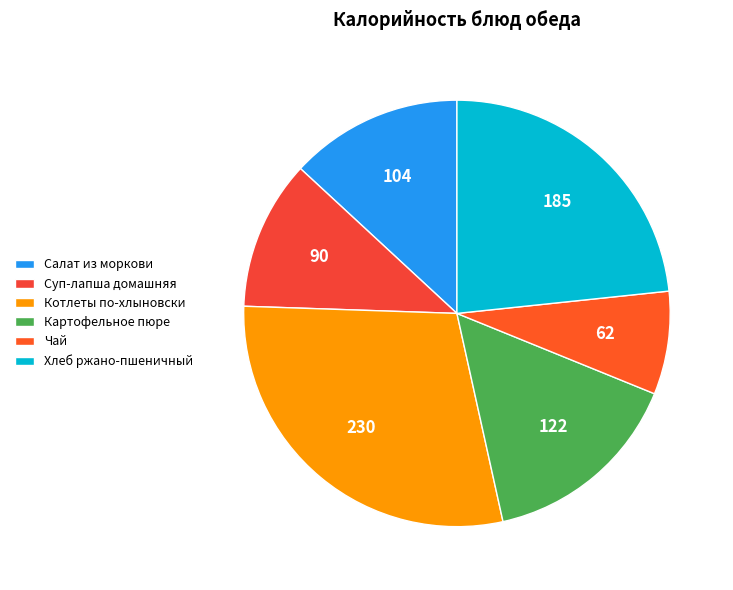

Rank the categories by value from highest to lowest.

Котлеты по-хлыновски, Хлеб ржано-пшеничный, Картофельное пюре, Салат из моркови, Суп-лапша домашняя, Чай